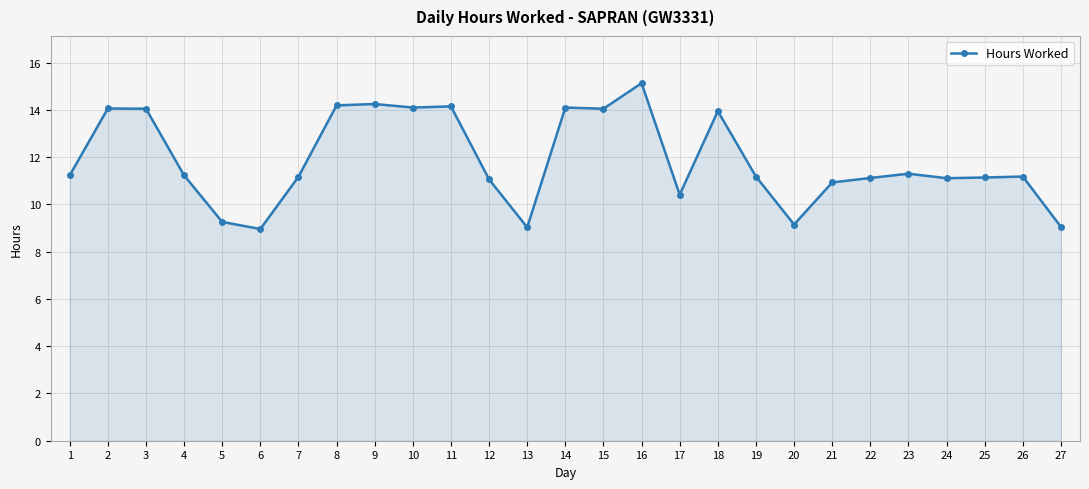

True or false: there are more than 2 points higher than both neighbors.

True